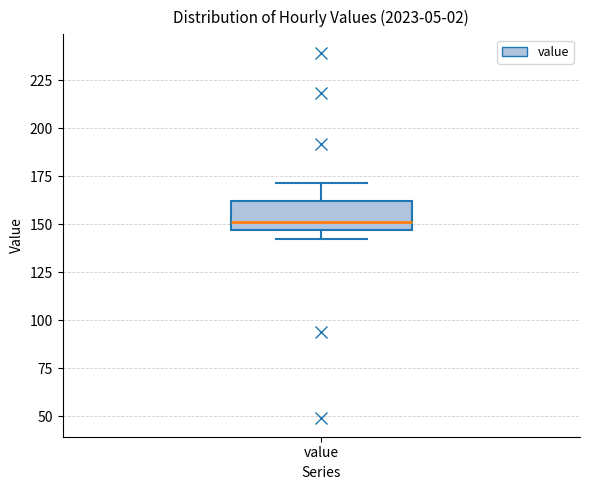

Where is the lower edge of the box for value on the y-axis? The values are not printed on the chart, so give them approximately, as read against the axis.

145